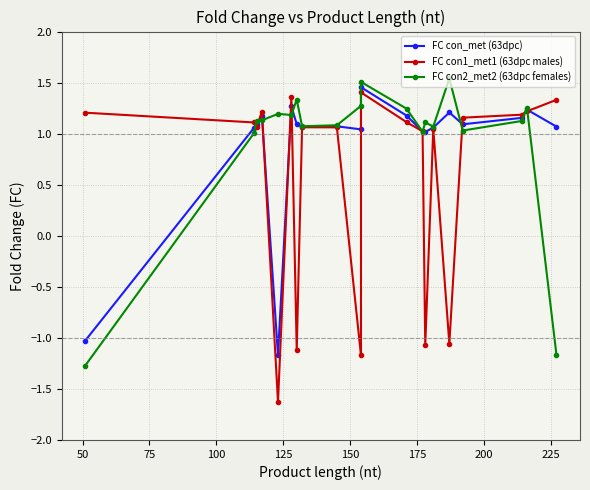

How many values in FC con2_met2 (63dpc females) are below zero?

2